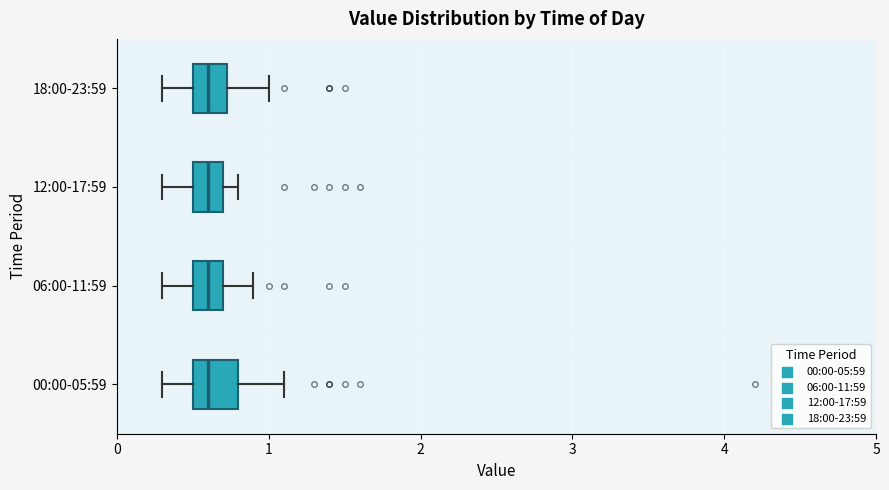

Reading bottom to top, read every box against the x-axis: the position of its median line, the range the box covers, and the ends of its whiskers. The values are not printed on the chart, so give them approximately, as read against the axis.

00:00-05:59: median 0.6, box 0.5 to 0.8, whiskers 0.3 to 1.1
06:00-11:59: median 0.6, box 0.5 to 0.7, whiskers 0.3 to 0.9
12:00-17:59: median 0.6, box 0.5 to 0.7, whiskers 0.3 to 0.8
18:00-23:59: median 0.6, box 0.5 to 0.7, whiskers 0.3 to 1.0